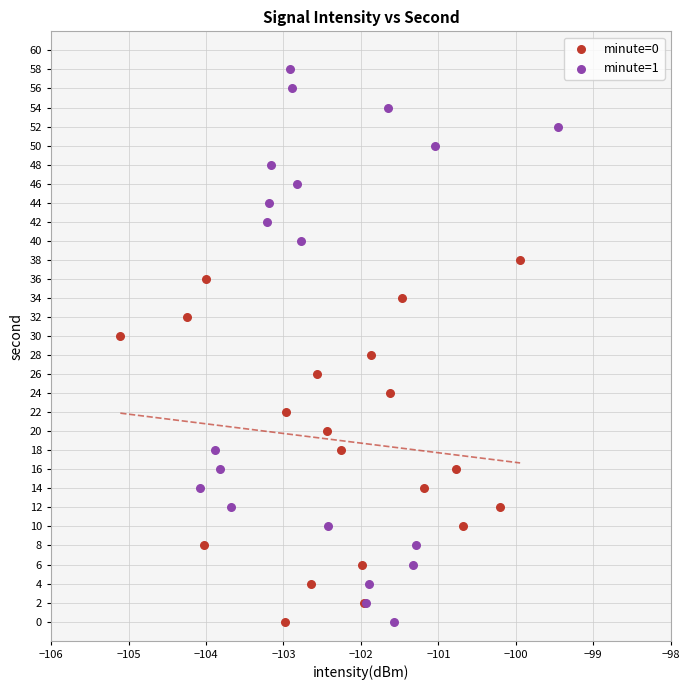

Which series reaches the maximum Y coordinate?

minute=1